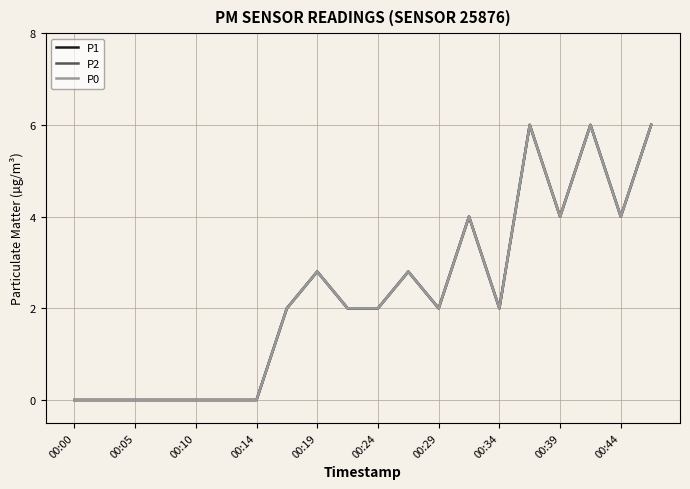

Does the chart have visible grid lines?

Yes